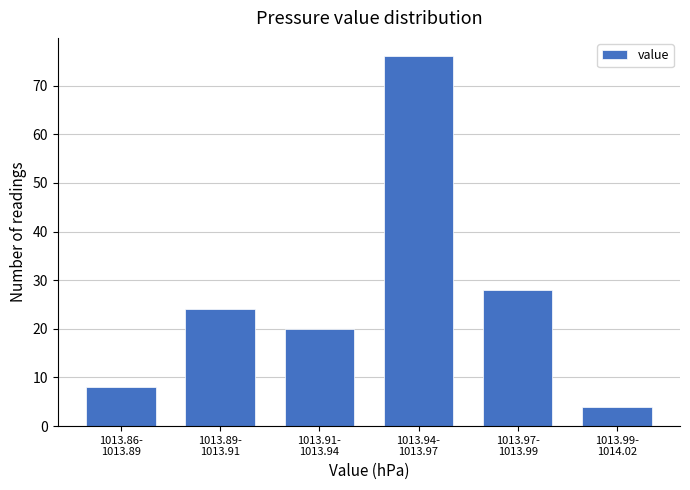

Reading left to right, list all the values displayed in this chart.

8	24	20	76	28	4